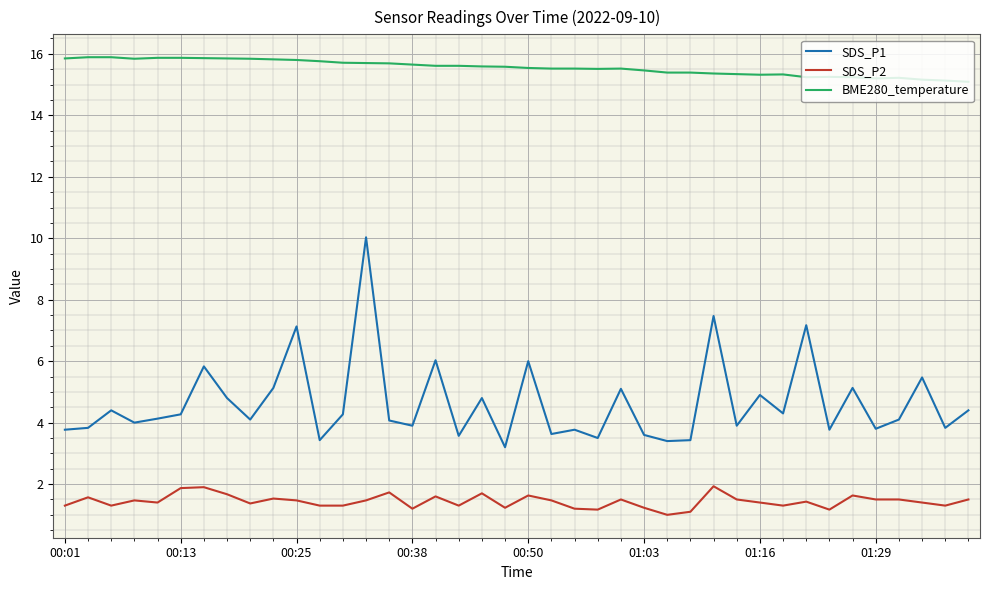

Which series has the largest range (max minus min)?

SDS_P1